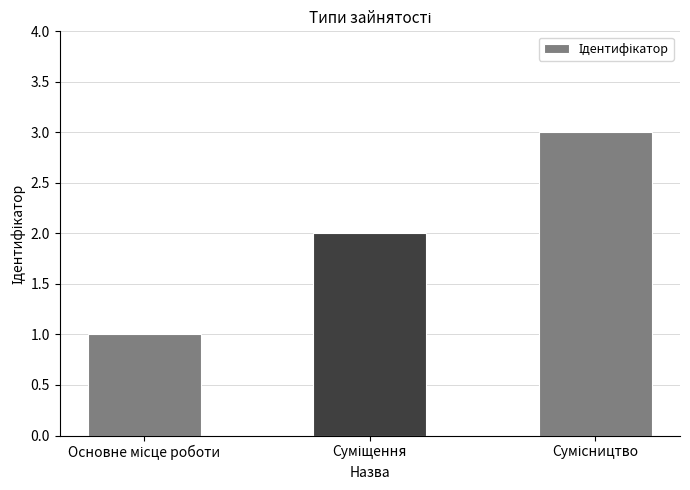

What is the greatest value displayed?

3